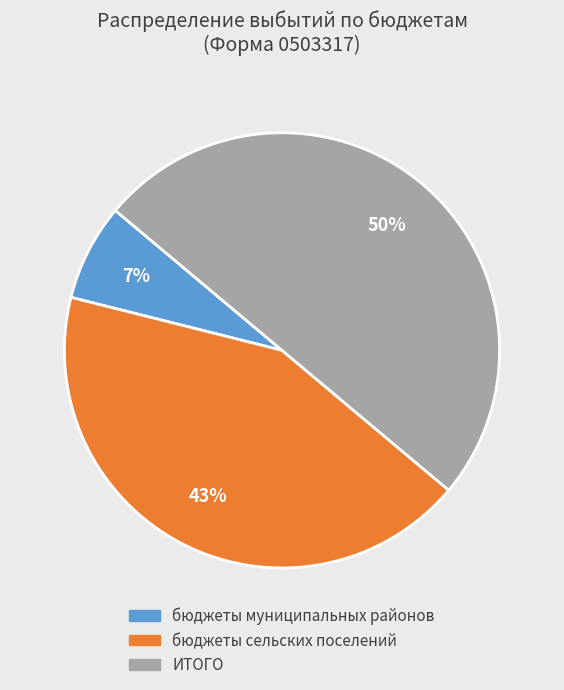

To the nearest percent, what is the average slice percentage?

33%